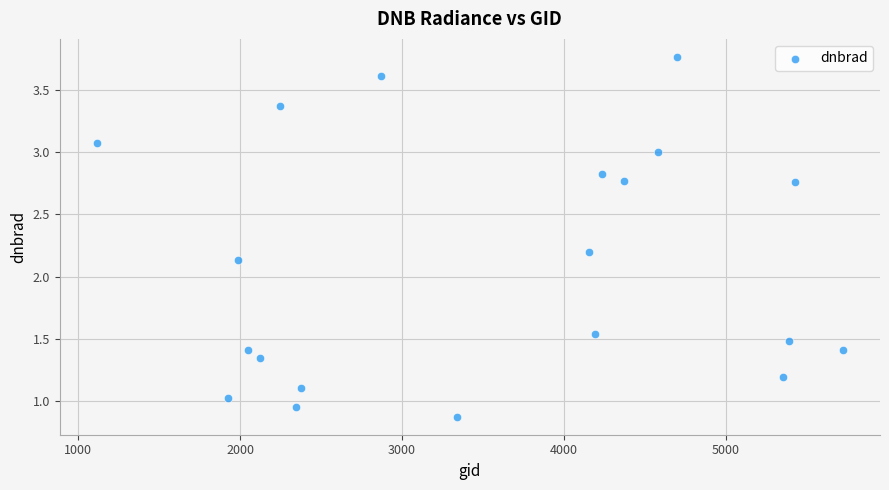

What is the range of X values (max minus min)?

4608.0